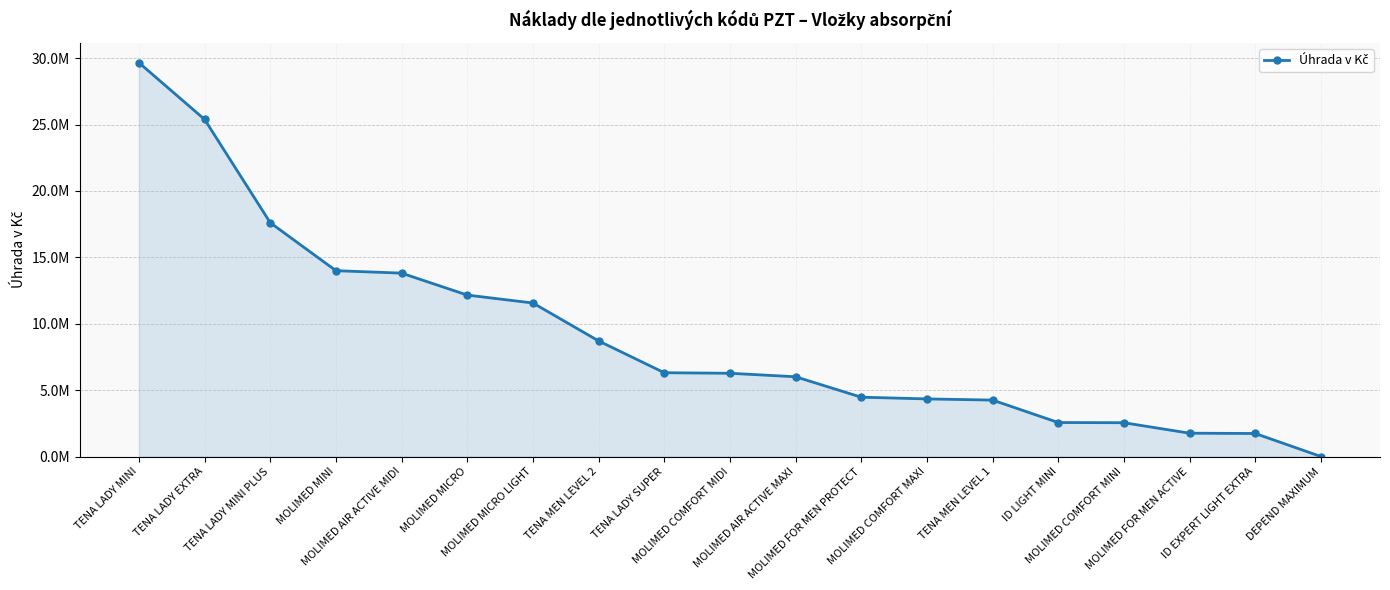

What is the difference between the second highest and second lowest values?

23649194.2